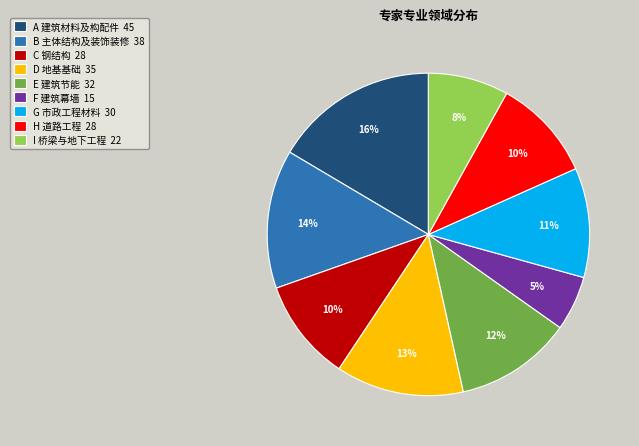

Combined, do F 建筑幕墙 15 and H 道路工程 28 account for over 50%?

No